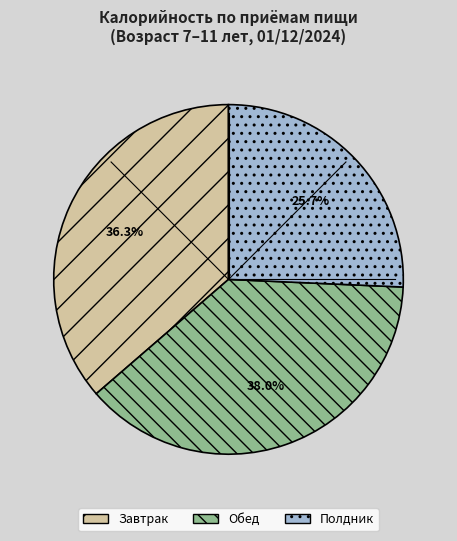

Does any single category account for the majority?

No